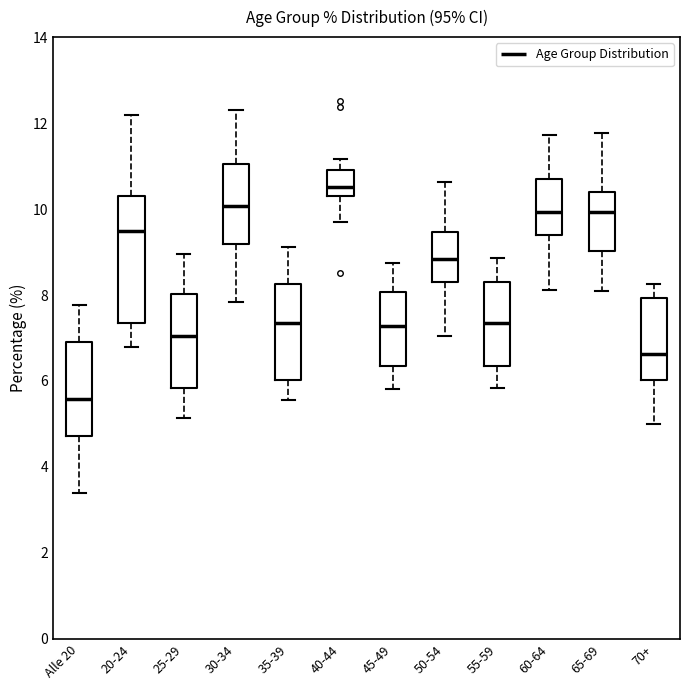

Reading left to right, read every box against the y-axis: the position of its median line, the range the box covers, and the ends of its whiskers. The values are not printed on the chart, so give them approximately, as read against the axis.

Alle 20: median 5.6, box 4.8 to 7.0, whiskers 3.4 to 7.8
20-24: median 9.4, box 7.4 to 10.4, whiskers 6.8 to 12.2
25-29: median 7.0, box 5.8 to 8.0, whiskers 5.2 to 9.0
30-34: median 10.0, box 9.2 to 11.0, whiskers 7.8 to 12.4
35-39: median 7.4, box 6.0 to 8.2, whiskers 5.6 to 9.2
40-44: median 10.6, box 10.4 to 11.0, whiskers 9.8 to 11.2
45-49: median 7.2, box 6.4 to 8.0, whiskers 5.8 to 8.8
50-54: median 8.8, box 8.4 to 9.4, whiskers 7.0 to 10.6
55-59: median 7.4, box 6.4 to 8.4, whiskers 5.8 to 8.8
60-64: median 10.0, box 9.4 to 10.6, whiskers 8.2 to 11.8
65-69: median 10.0, box 9.0 to 10.4, whiskers 8.0 to 11.8
70+: median 6.6, box 6.0 to 8.0, whiskers 5.0 to 8.2